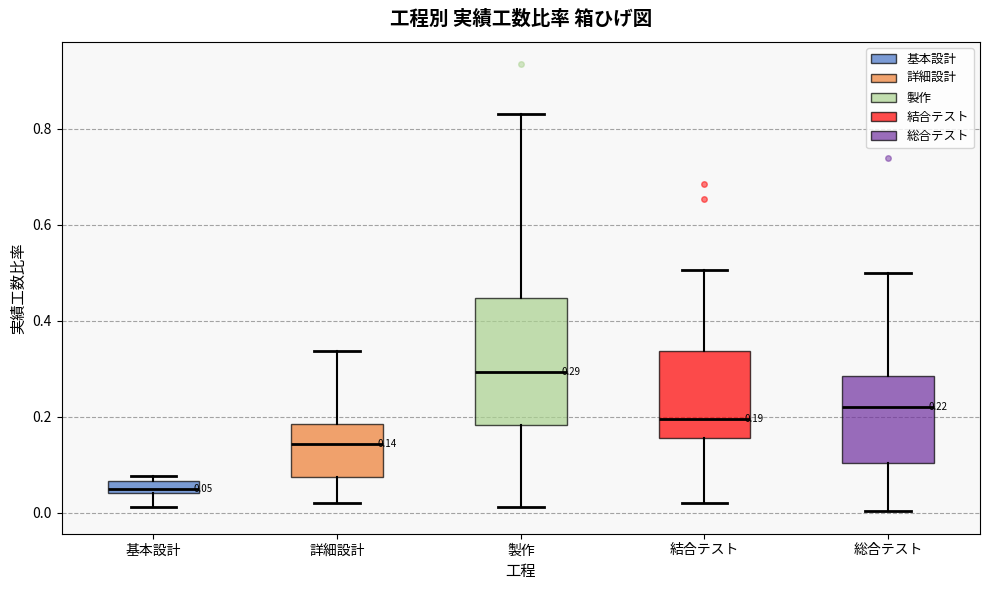

Which box's median line is the highest?

製作